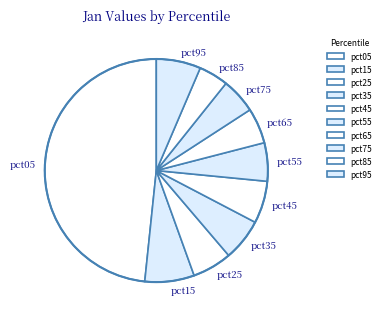

Which has a higher value, pct05 or pct25?

pct05